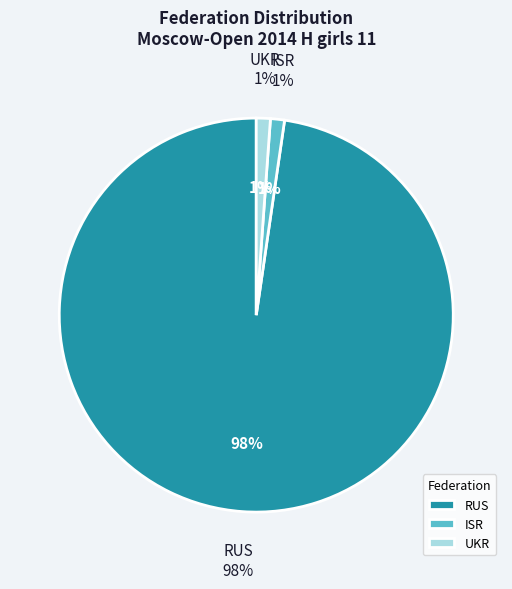

What portion of the pie excludes RUS?

2.3%